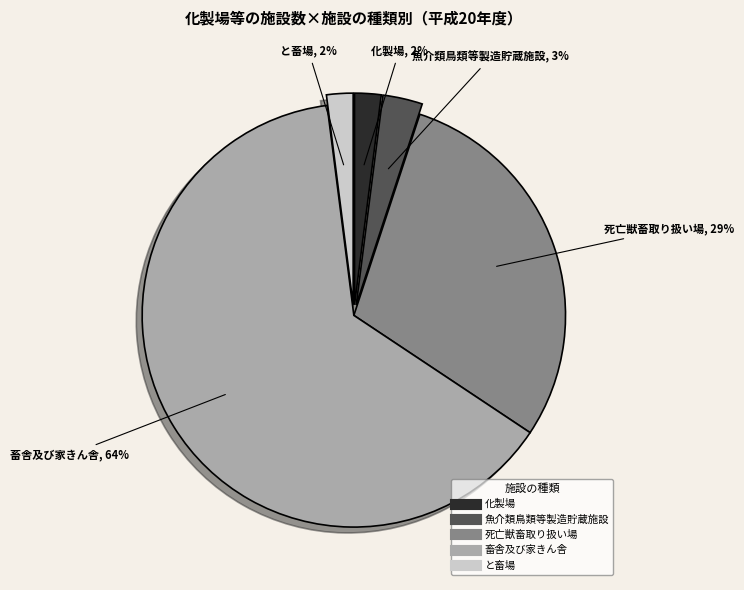

Approximately how many times larger is the value at 魚介類鳥類等製造貯蔵施設 compared to 死亡獣畜取り扱い場?

0.1